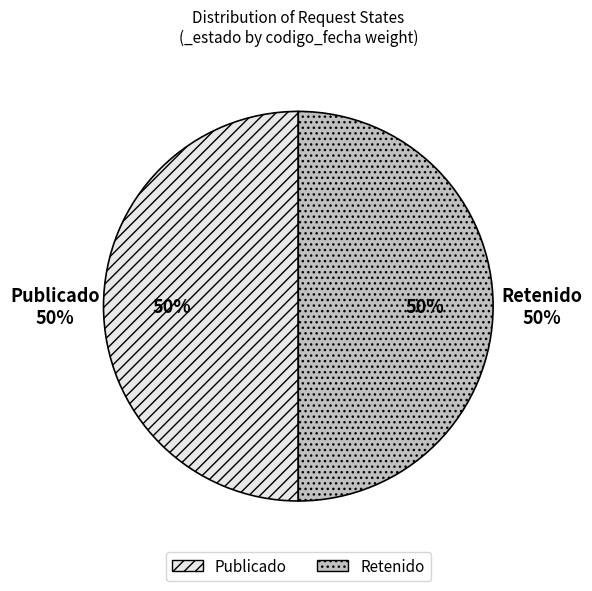

How many segments does this pie chart have?

2